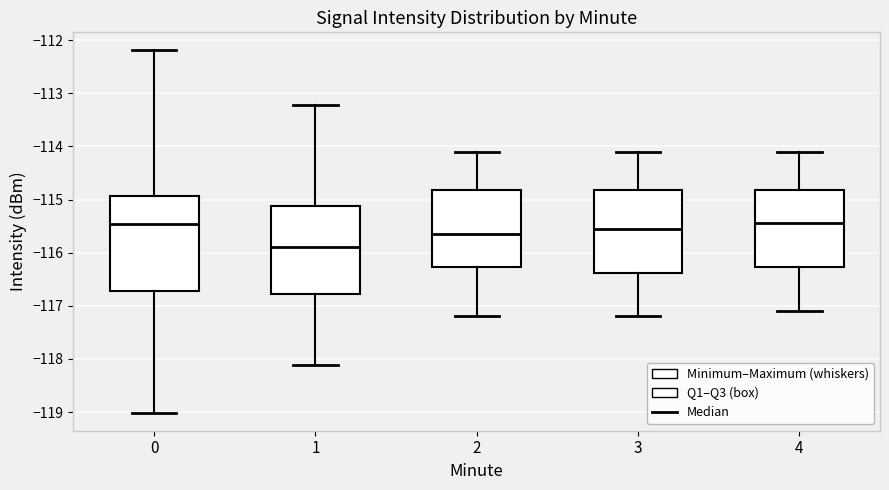

Reading left to right, read every box against the y-axis: the position of its median line, the range the box covers, and the ends of its whiskers. The values are not printed on the chart, so give them approximately, as read against the axis.

0: median -115.5, box -116.7 to -114.9, whiskers -119.0 to -112.2
1: median -115.9, box -116.8 to -115.1, whiskers -118.1 to -113.2
2: median -115.6, box -116.3 to -114.8, whiskers -117.2 to -114.1
3: median -115.5, box -116.4 to -114.8, whiskers -117.2 to -114.1
4: median -115.4, box -116.3 to -114.8, whiskers -117.1 to -114.1